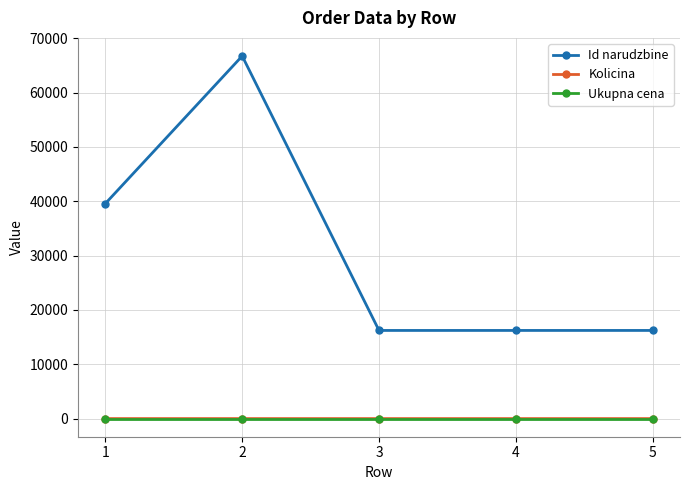

Is the value of Ukupna cena at 1 greater than the value of Id narudzbine at 2?

No